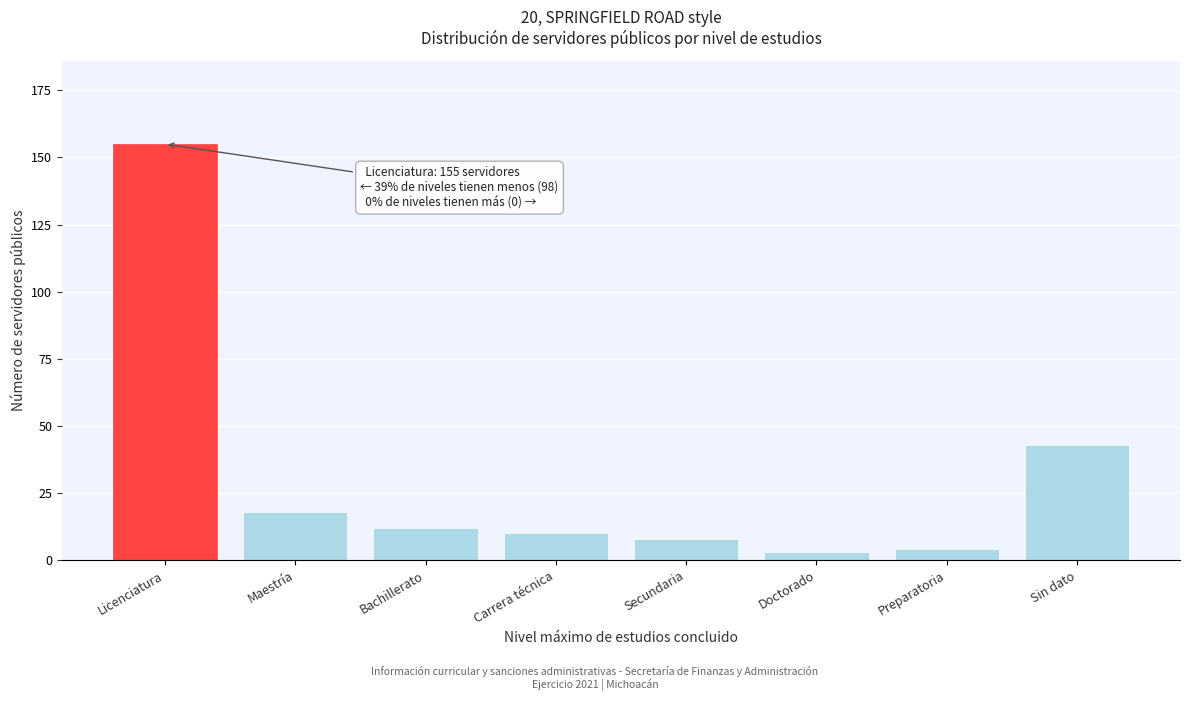

Reading right to left, list all the values displayed in this chart.

Sin dato=43	Preparatoria=4	Doctorado=3	Secundaria=8	Carrera técnica=10	Bachillerato=12	Maestría=18	Licenciatura=155